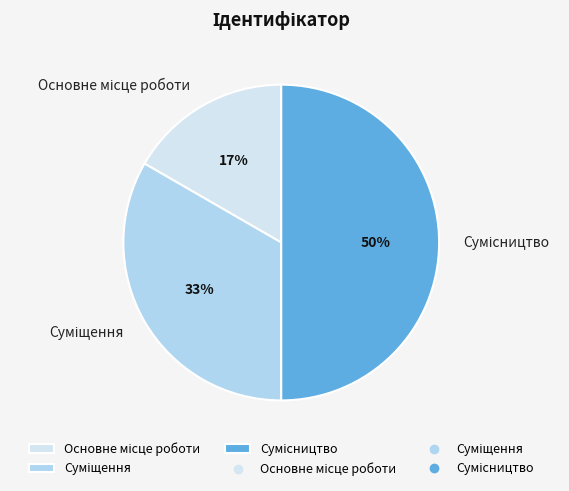

To the nearest percent, what is the average slice percentage?

33%